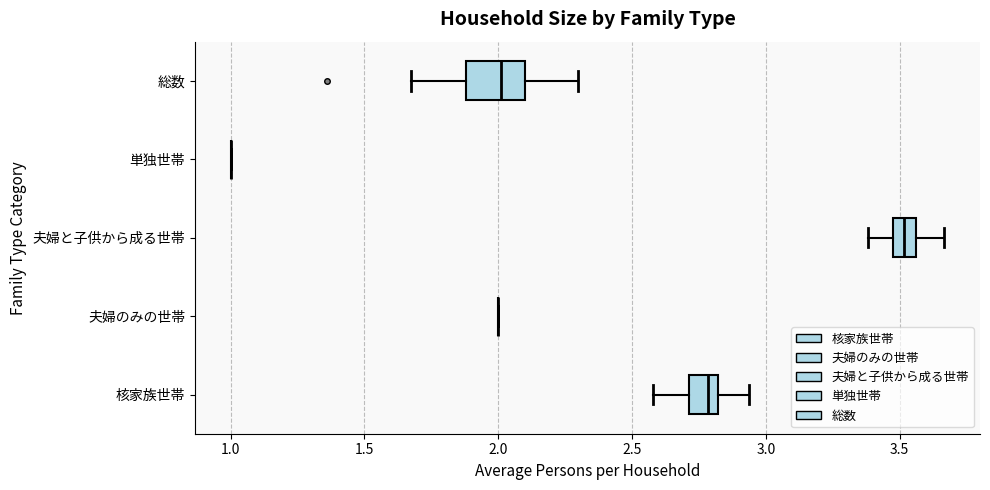

Where does the right whisker of the box for 夫婦と子供から成る世帯 end on the x-axis? The values are not printed on the chart, so give them approximately, as read against the axis.

3.65